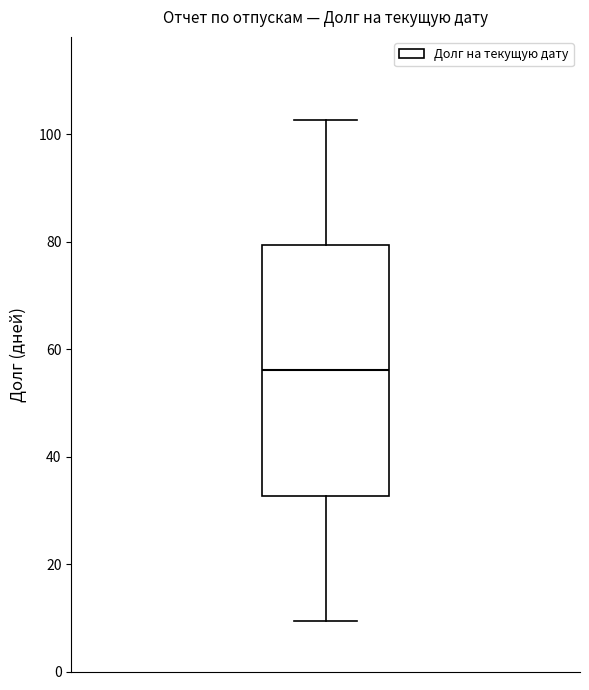

Transcribe this box plot: give where the median line is, the range the box spans, and where the two whiskers end, as read against the y-axis. The values are not printed on the chart, so give them approximately, as read against the axis.

median 56, box 32 to 80, whiskers 10 to 102